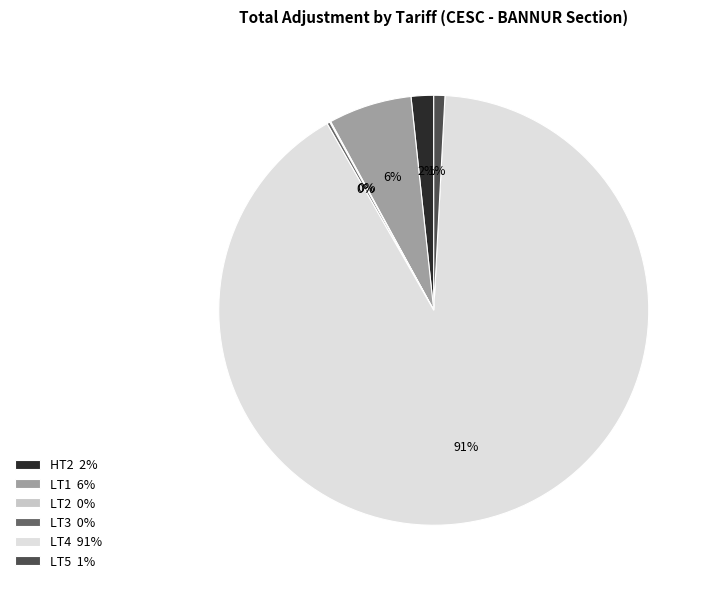

Which has a higher value, HT2 2% or LT5 1%?

HT2 2%